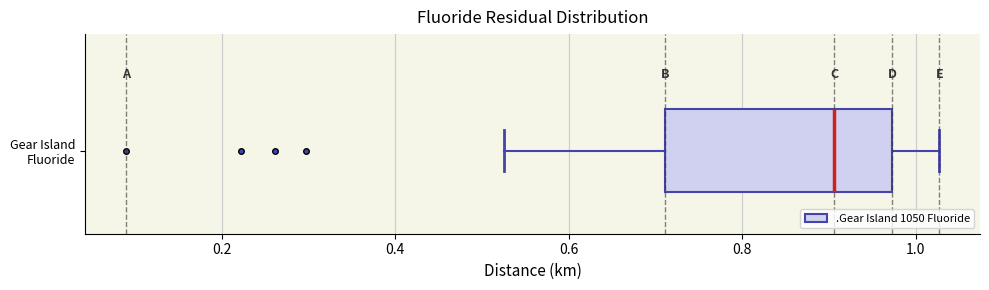

Read this box plot against the x-axis: the position of the median line, the range covered by the box, and the ends of both whiskers. The values are not printed on the chart, so give them approximately, as read against the axis.

median 0.90, box 0.72 to 0.98, whiskers 0.52 to 1.02